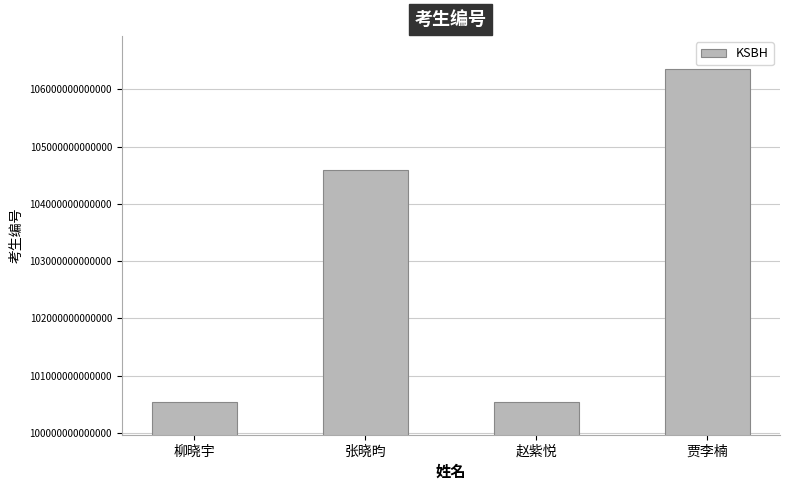

What is the difference between the second highest and second lowest values?

4040077481954